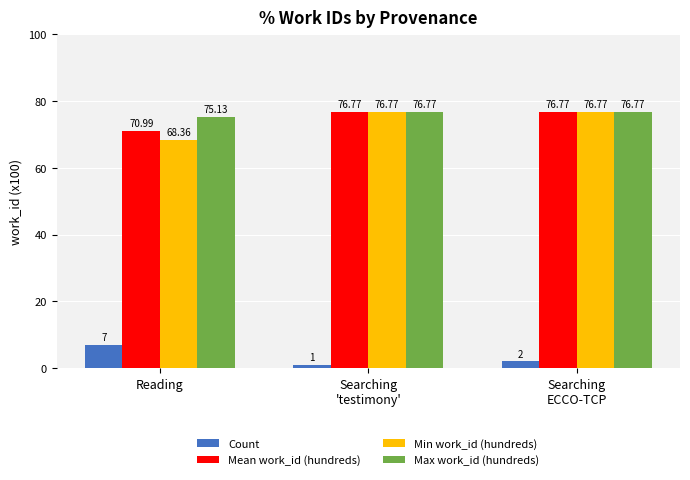

List the labels in order of Count value, largest first.

Reading, Searching
ECCO-TCP, Searching
'testimony'